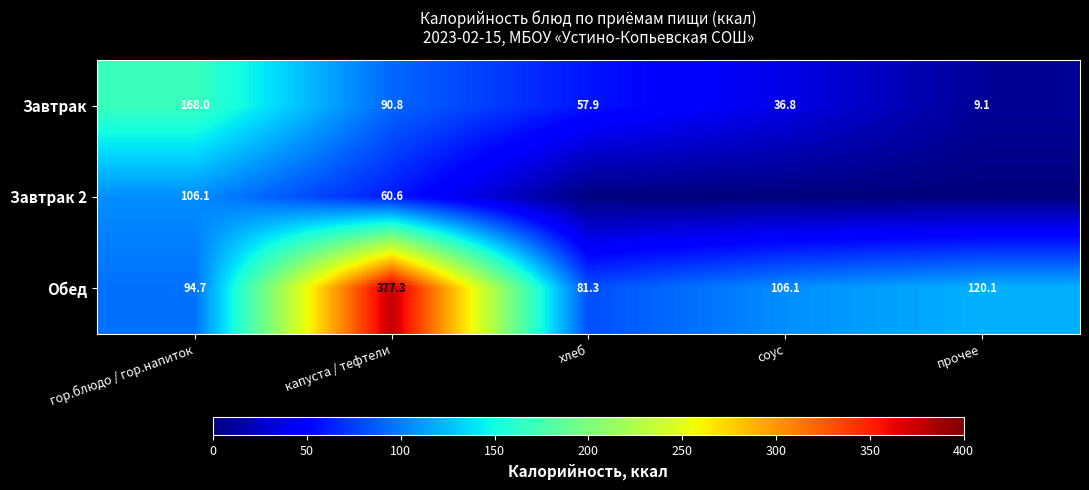

True or false: Завтрак has a value of 36.8 at соус.

True